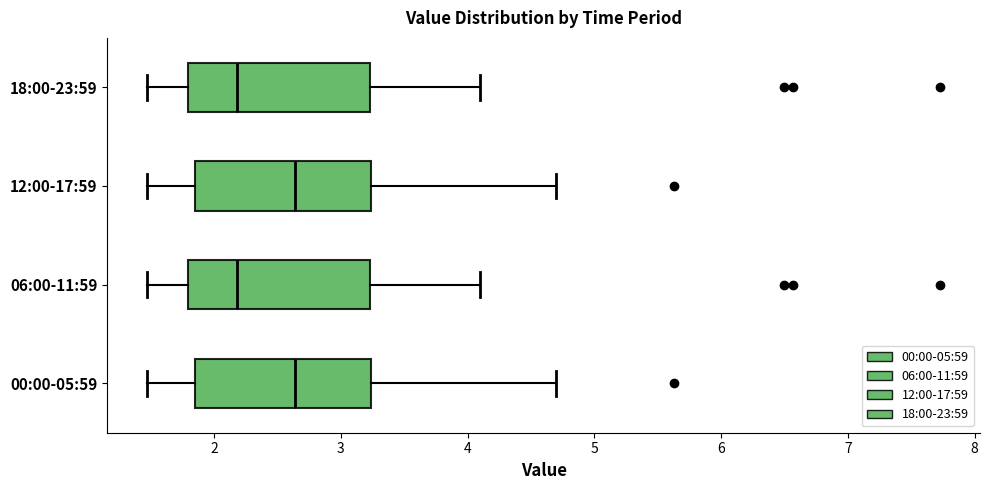

Where is the left edge of the box for 00:00-05:59 on the x-axis? The values are not printed on the chart, so give them approximately, as read against the axis.

1.9